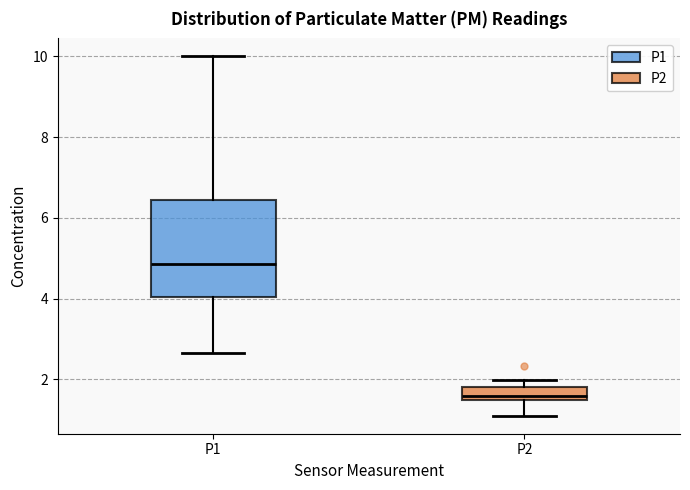

Reading left to right, read every box against the y-axis: the position of its median line, the range the box covers, and the ends of its whiskers. The values are not printed on the chart, so give them approximately, as read against the axis.

P1: median 4.8, box 4.0 to 6.4, whiskers 2.6 to 10.0
P2: median 1.6 (just above the box's lower edge), box 1.6 to 1.8, whiskers 1.2 to 2.0